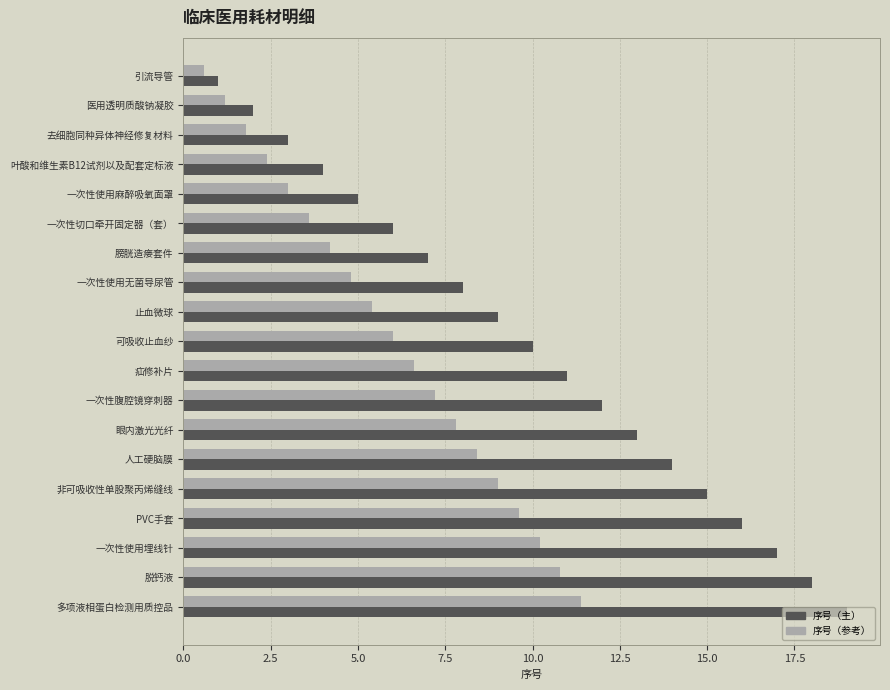

Rank the categories by 序号（参考） value from lowest to highest.

引流导管, 医用透明质酸钠凝胶, 去细胞同种异体神经修复材料, 叶酸和维生素B12试剂以及配套定标液, 一次性使用麻醉吸氧面罩, 一次性切口牵开固定器（套）, 膀胱造瘘套件, 一次性使用无菌导尿管, 止血微球, 可吸收止血纱, 疝修补片, 一次性腹腔镜穿刺器, 眼内激光光纤, 人工硬脑膜, 非可吸收性单股聚丙烯缝线, PVC手套, 一次性使用埋线针, 脱钙液, 多项液相蛋白检测用质控品